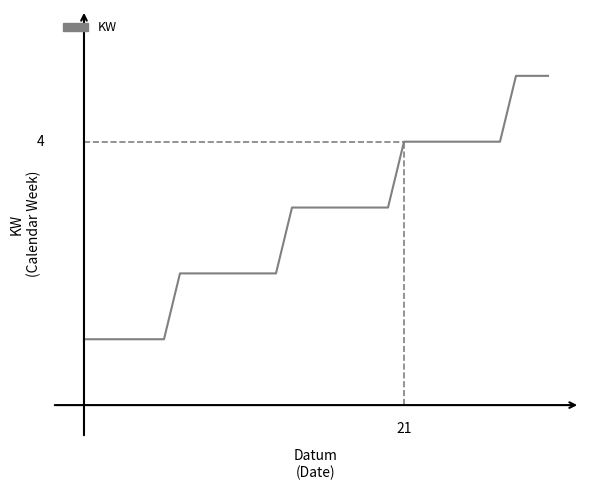

At which label is the value closest to 3?

13